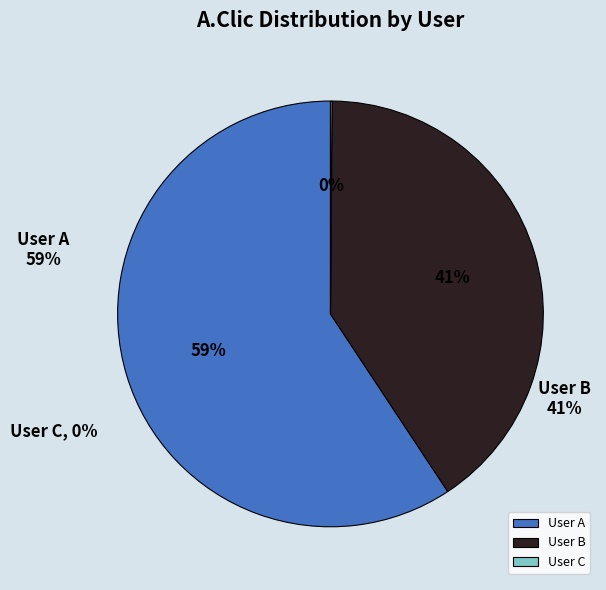

How many segments does this pie chart have?

3